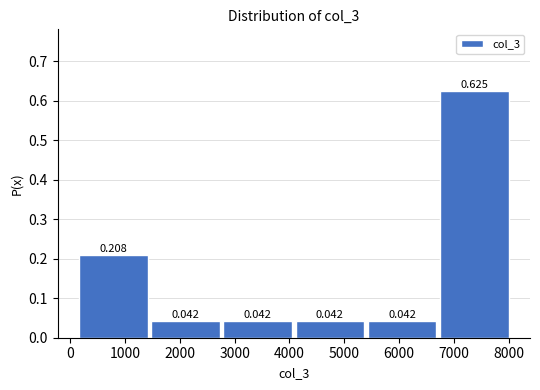

How tall is the bar that spans 6700 to 8100 on the x-axis? The bar edges are not printed on the chart, so give them approximately, as read against the axis.

0.625